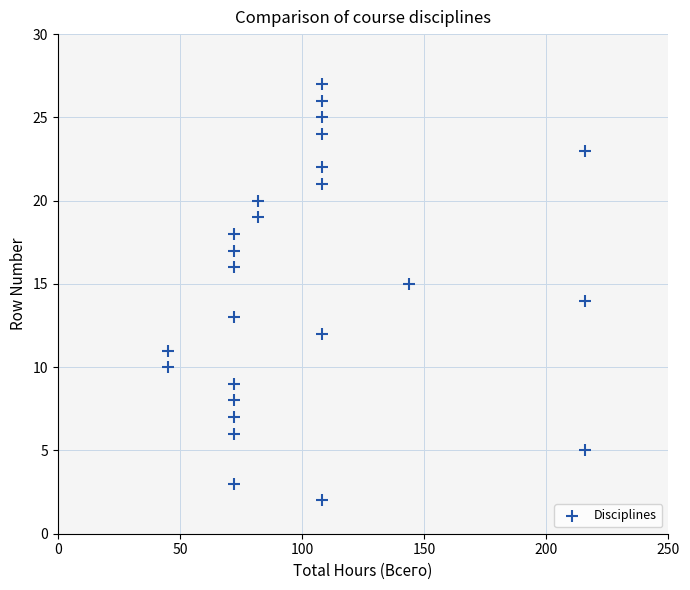

What is the range of X values (max minus min)?

171